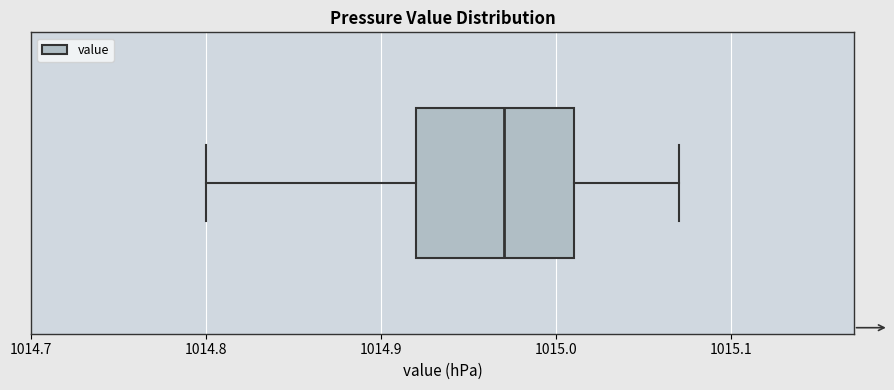

Transcribe this box plot: give where the median line is, the range the box spans, and where the two whiskers end, as read against the x-axis. The values are not printed on the chart, so give them approximately, as read against the axis.

median 1014.97, box 1014.92 to 1015.01, whiskers 1014.80 to 1015.07